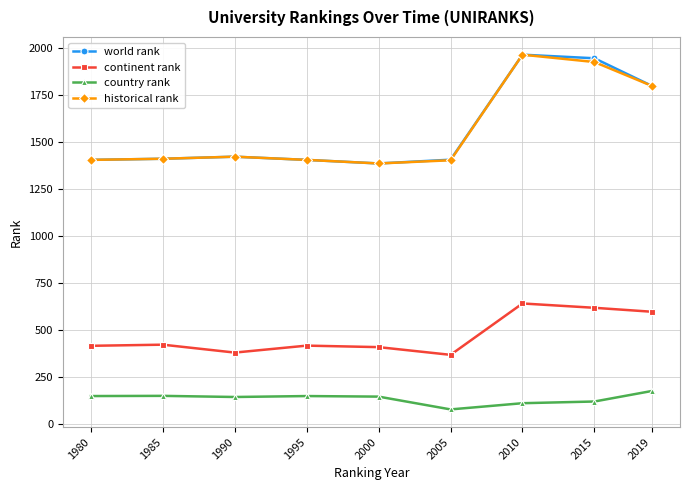

True or false: continent rank and world rank intersect in this chart.

False